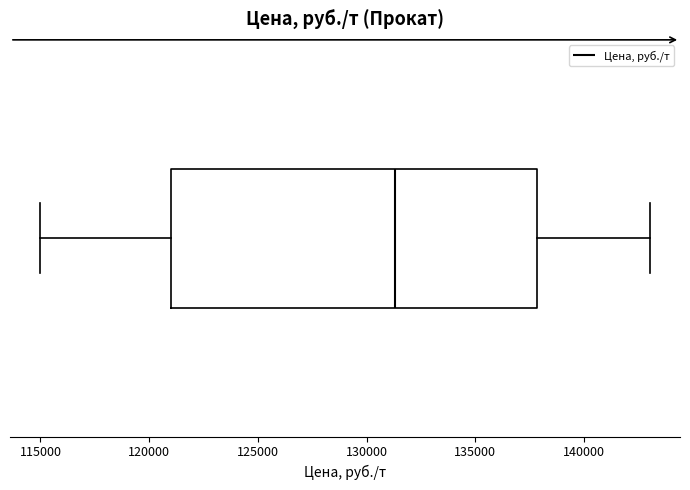

Transcribe this box plot: give where the median line is, the range the box spans, and where the two whiskers end, as read against the x-axis. The values are not printed on the chart, so give them approximately, as read against the axis.

median 131500, box 121000 to 138000, whiskers 115000 to 143000